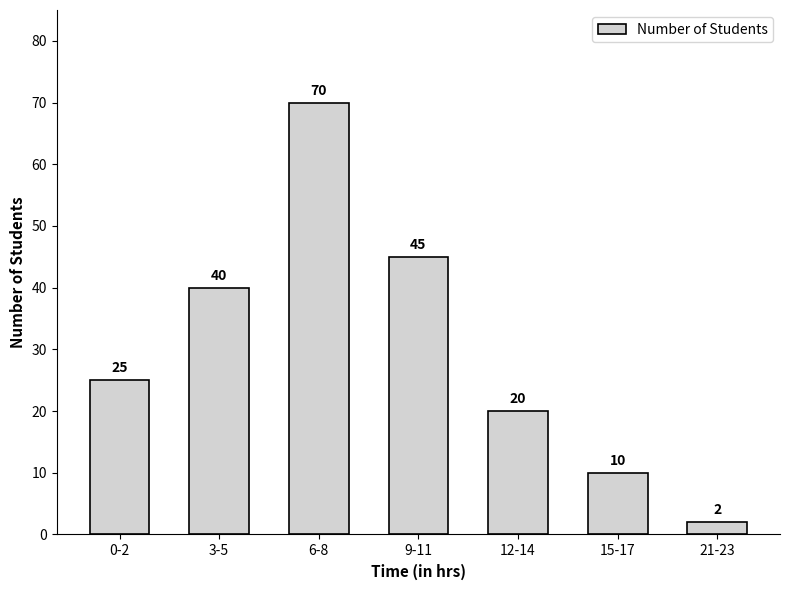

Reading right to left, transcribe all the data shown in this chart.

2	10	20	45	70	40	25